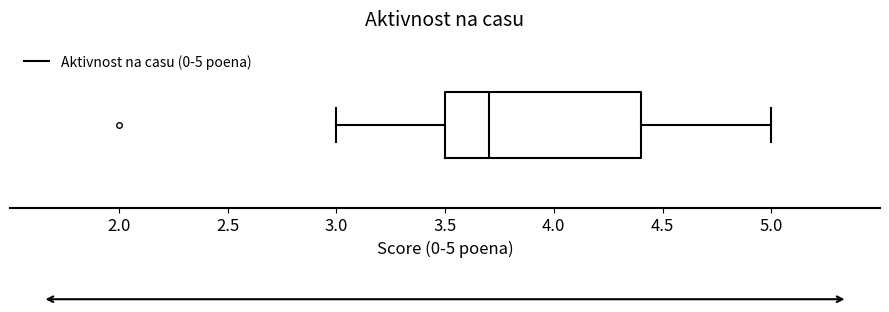

Read this box plot against the x-axis: the position of the median line, the range covered by the box, and the ends of both whiskers. The values are not printed on the chart, so give them approximately, as read against the axis.

median 3.7, box 3.5 to 4.4, whiskers 3.0 to 5.0